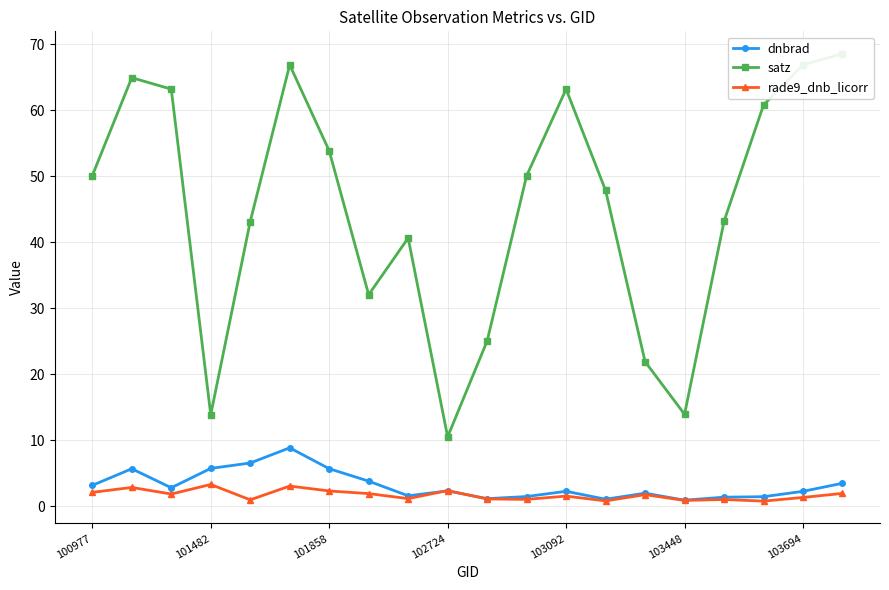

True or false: rade9_dnb_licorr has more than 1 interior local peaks.

True